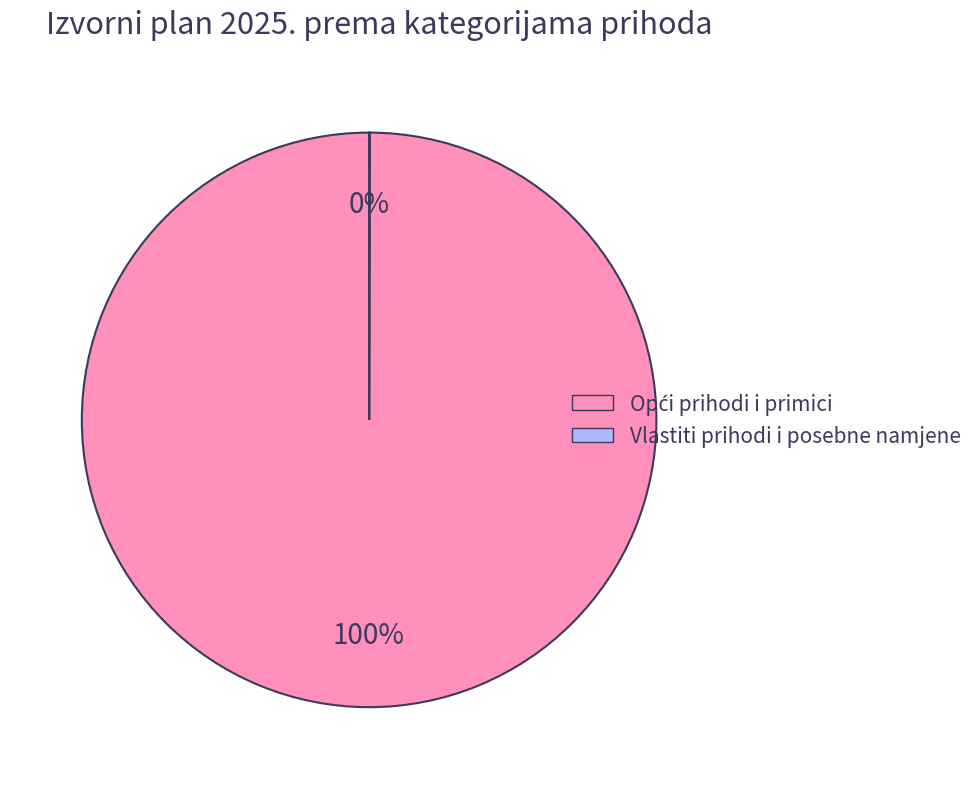

To the nearest percent, what is the average slice percentage?

50%